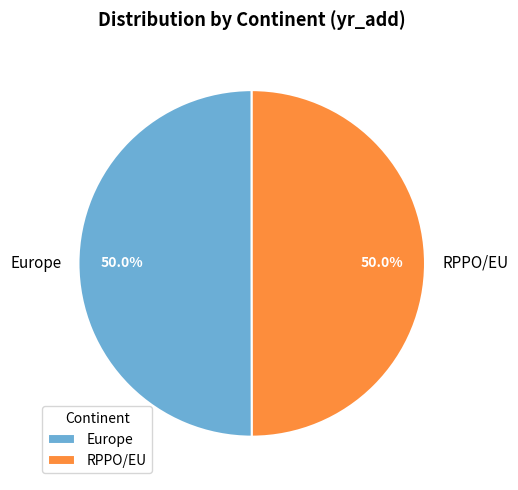

What percentage do RPPO/EU and Europe together represent?

100.0%